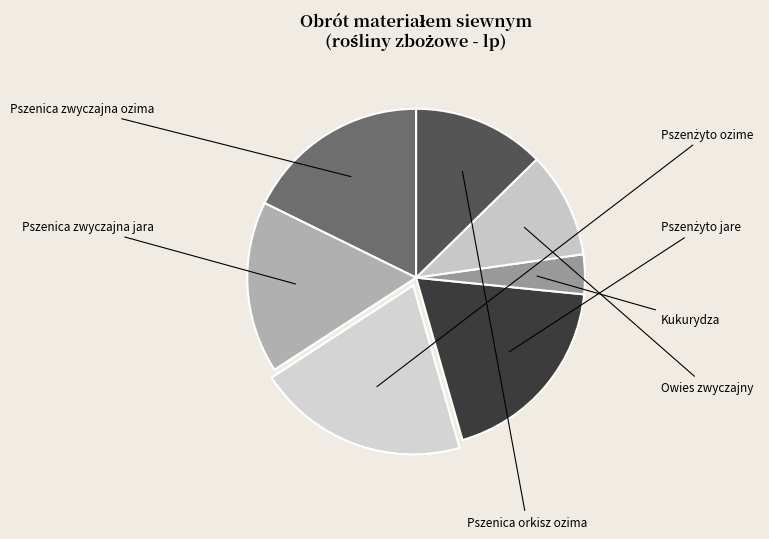

How many segments does this pie chart have?

7